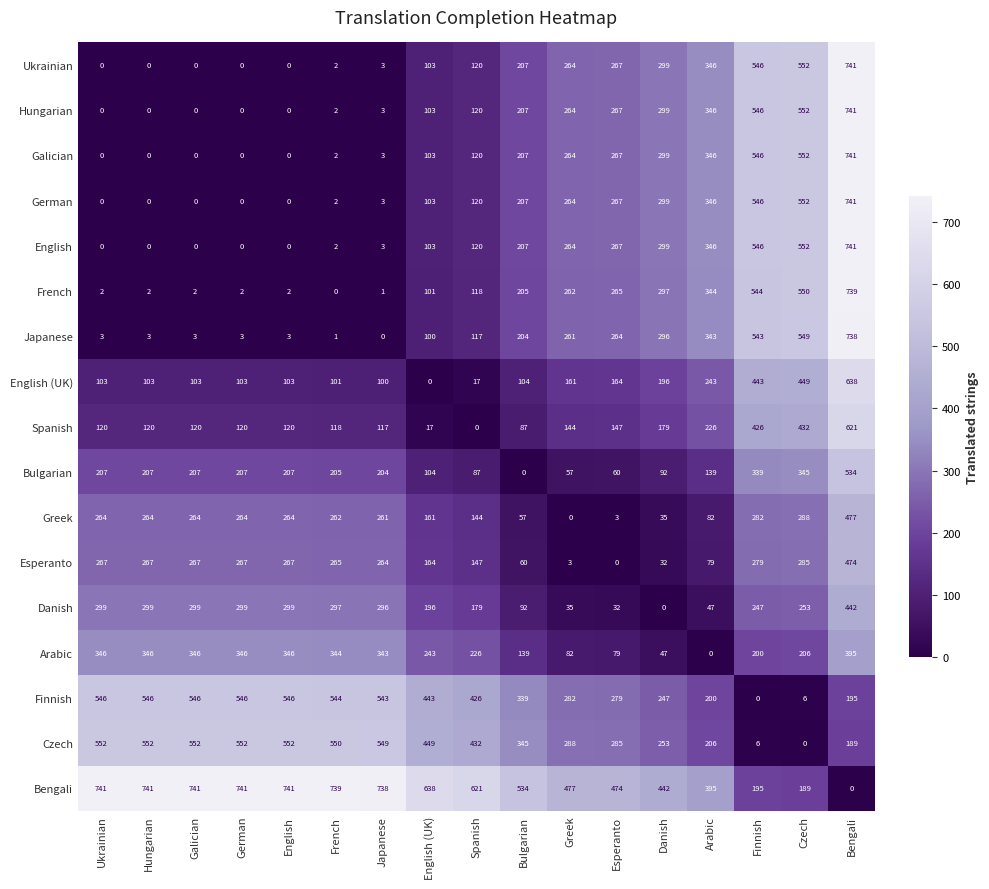

Which series has the largest total across all categories?

Bengali